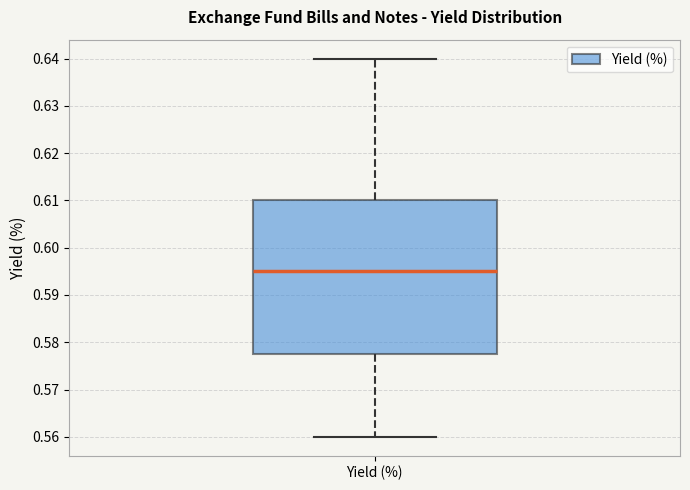

Read this box plot against the y-axis: the position of the median line, the range covered by the box, and the ends of both whiskers. The values are not printed on the chart, so give them approximately, as read against the axis.

median 0.595, box 0.578 to 0.610, whiskers 0.560 to 0.640